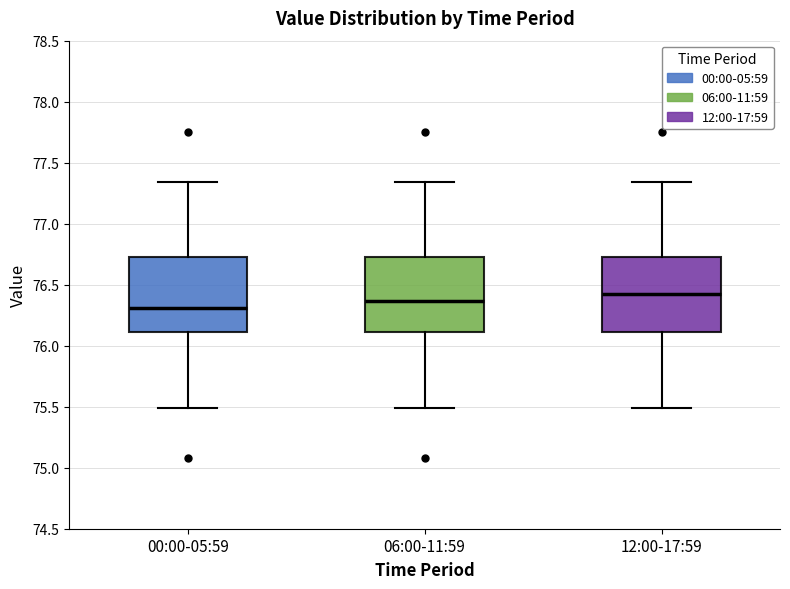

Reading left to right, transcribe this box plot: for each box, give where its median line is, the range the box spans, and where its two whiskers end, as read against the y-axis. The values are not printed on the chart, so give them approximately, as read against the axis.

00:00-05:59: median 76.30, box 76.10 to 76.75, whiskers 75.50 to 77.35
06:00-11:59: median 76.35, box 76.10 to 76.75, whiskers 75.50 to 77.35
12:00-17:59: median 76.40, box 76.10 to 76.75, whiskers 75.50 to 77.35